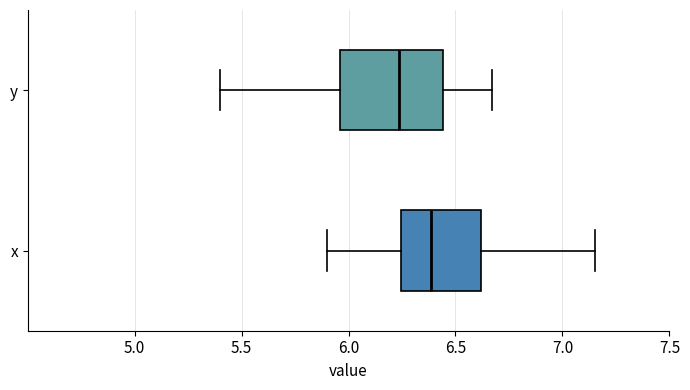

Which box's median line is the furthest to the left?

y